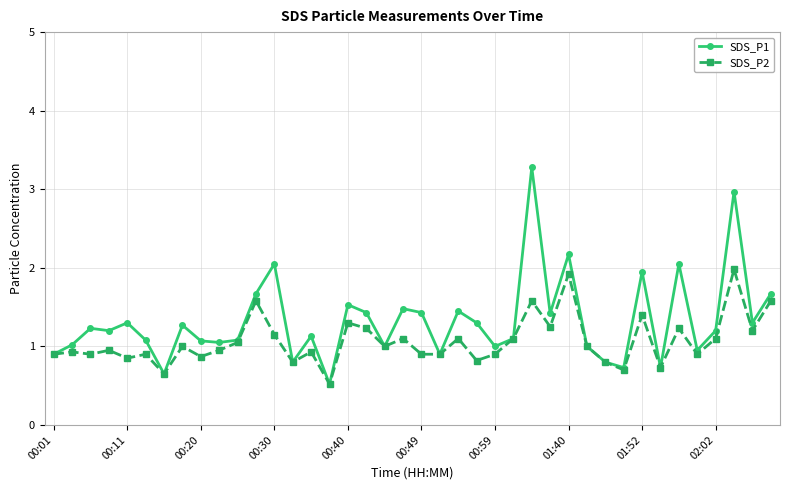

True or false: SDS_P2 has more than 2 points higher than both neighbors.

True